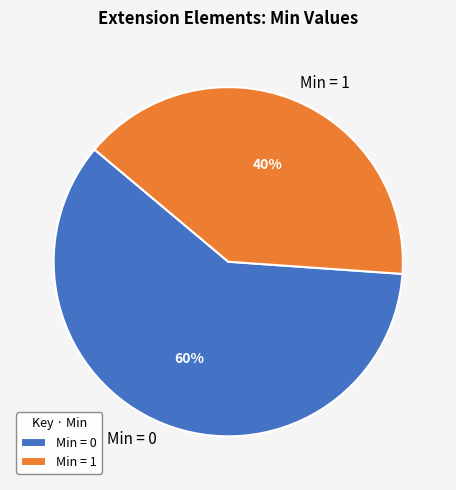

Which slice is the largest?

Min = 0